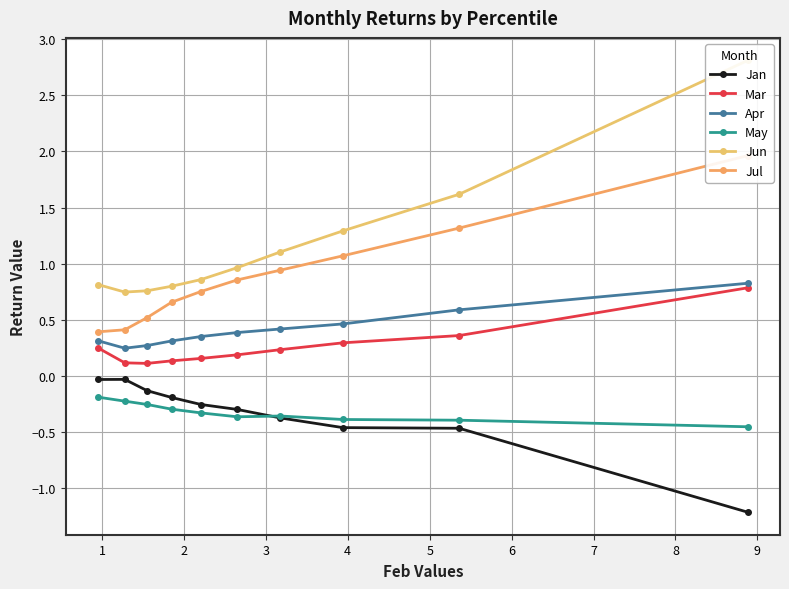

True or false: Jun and May cross at least once.

False